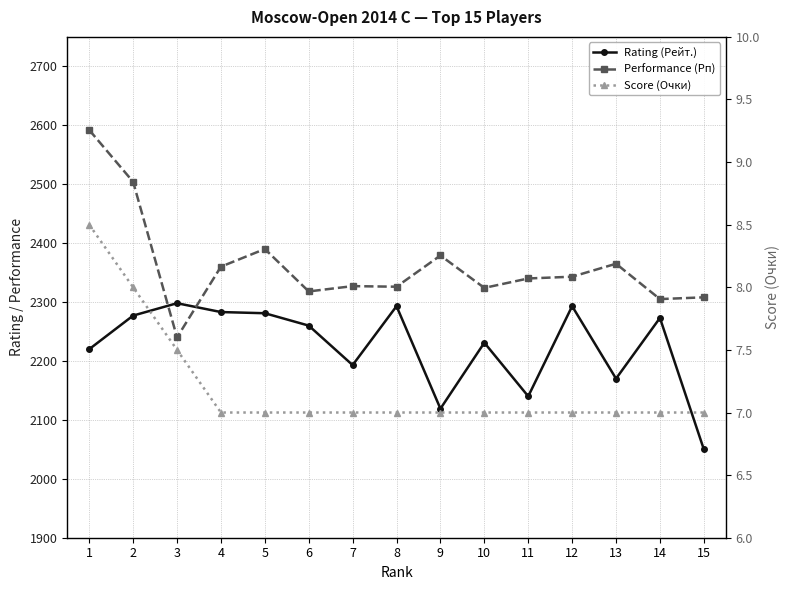

What is the approximate value of Performance (Рп) at 3?

2240.0